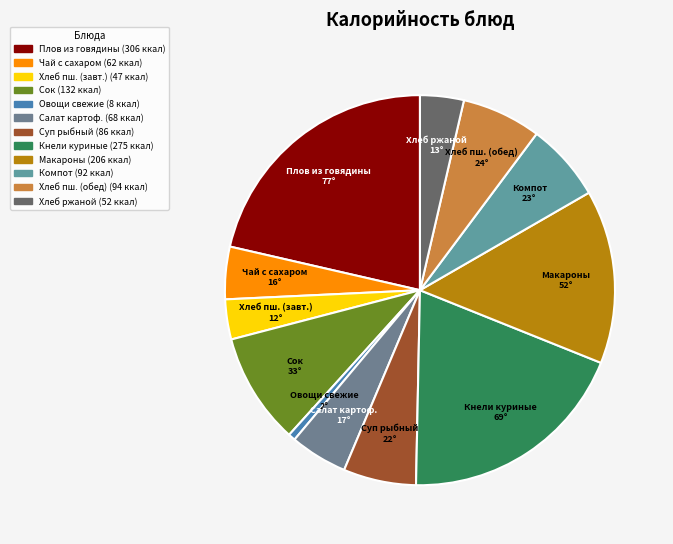

How many segments does this pie chart have?

12